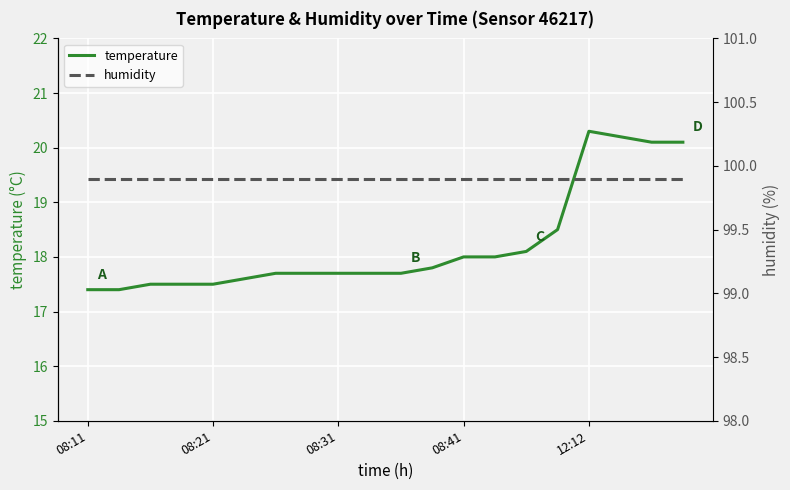

What is the difference between the maximum and minimum values in the temperature series?

2.9